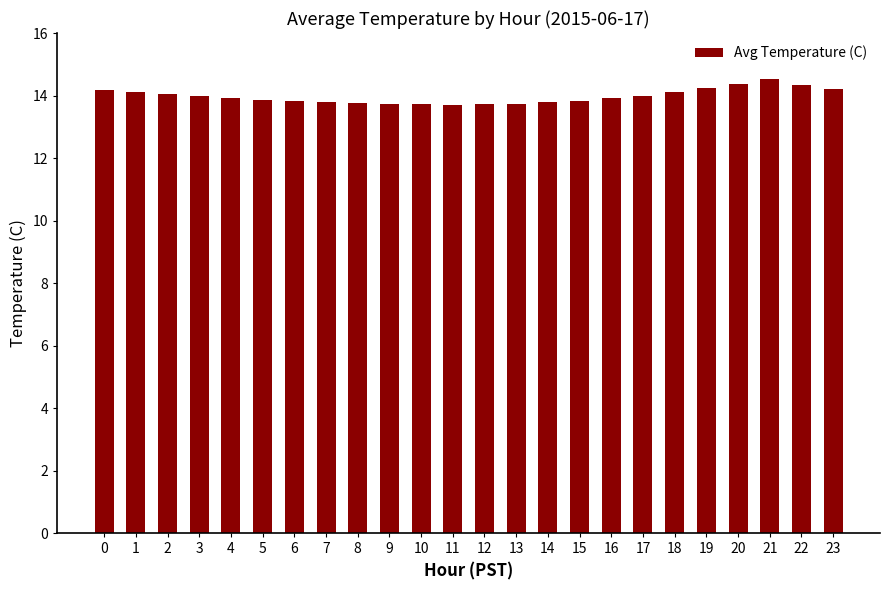

What is the change in value from 6 to 20?

+0.6